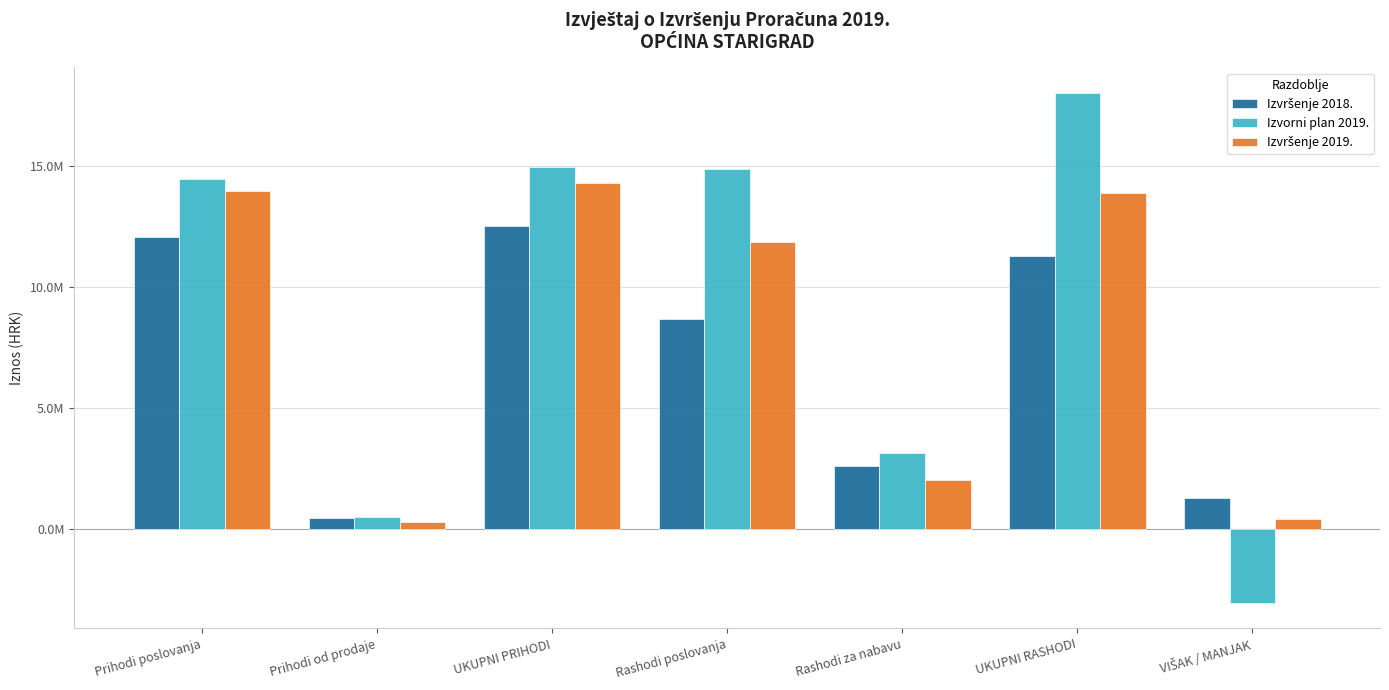

At which category is the sum across all series the highest?

UKUPNI RASHODI